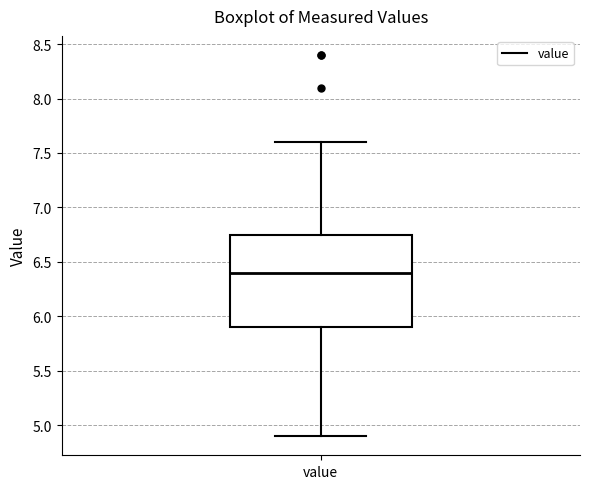

Read this box plot against the y-axis: the position of the median line, the range covered by the box, and the ends of both whiskers. The values are not printed on the chart, so give them approximately, as read against the axis.

median 6.40, box 5.90 to 6.75, whiskers 4.90 to 7.60